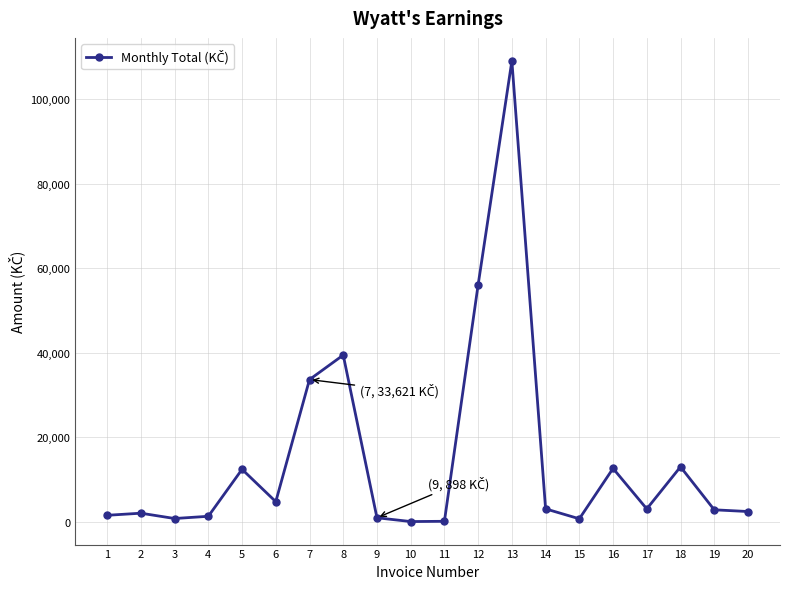

What is the value of the 7th point from the left?

33621.0